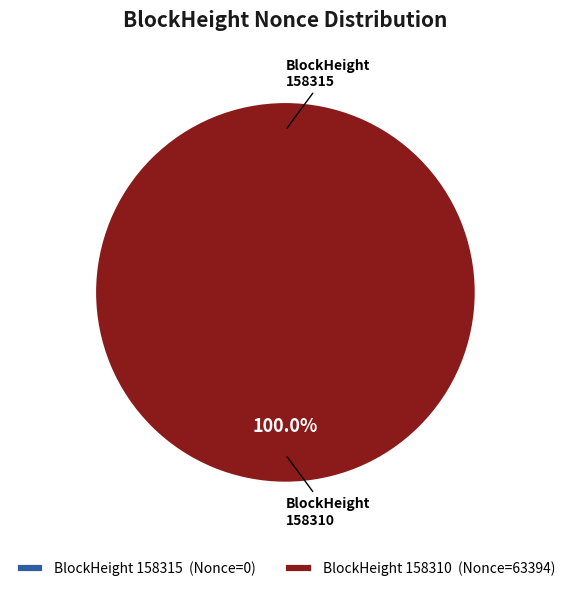

What is the smallest slice in the pie chart?

158315